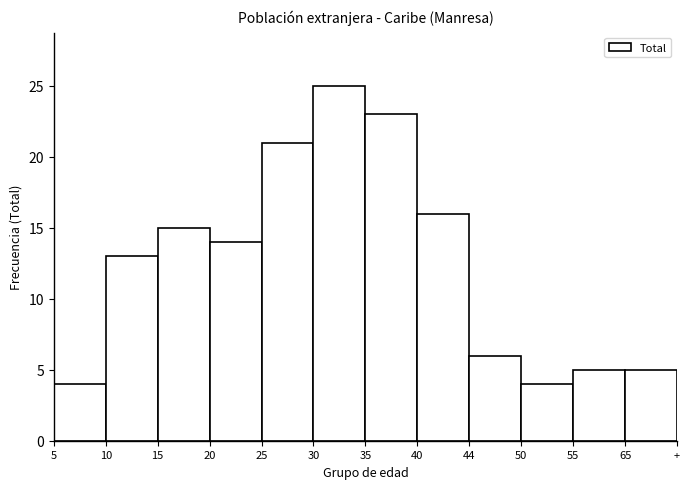

Reading left to right, transcribe all the data shown in this chart.

4	13	15	14	21	25	23	16	6	4	5	5